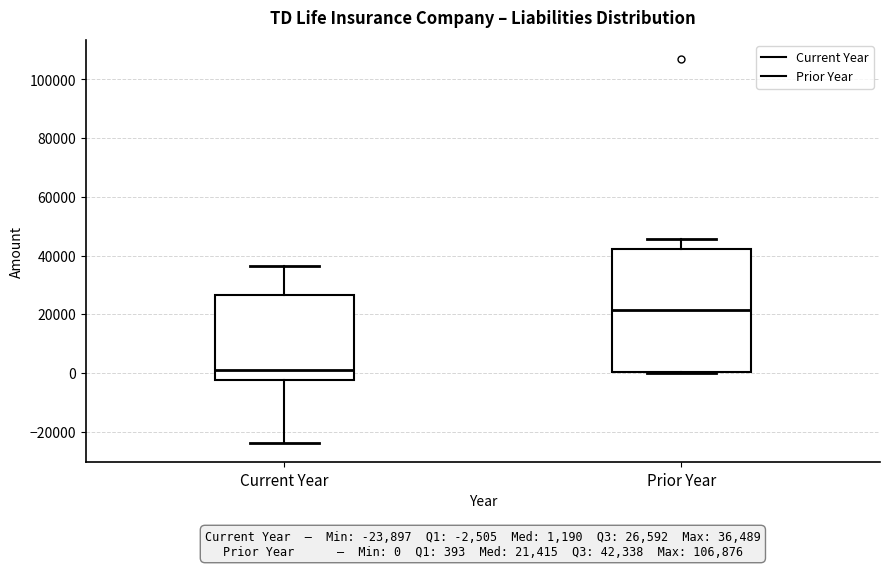

Which box has the lowest median line?

Current Year